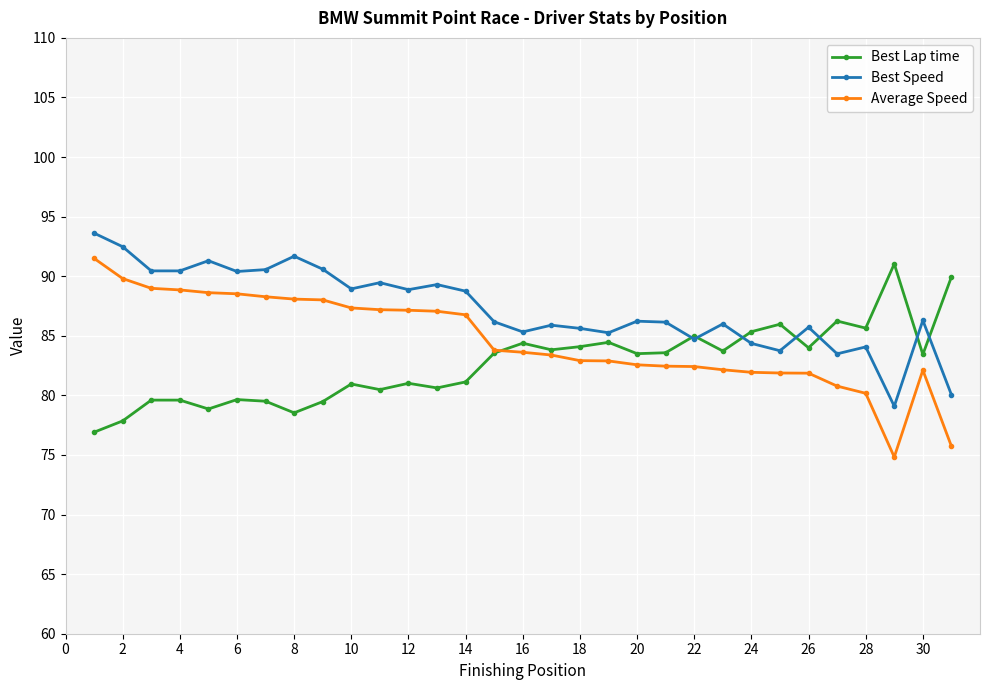

True or false: Best Lap time and Average Speed intersect in this chart.

True